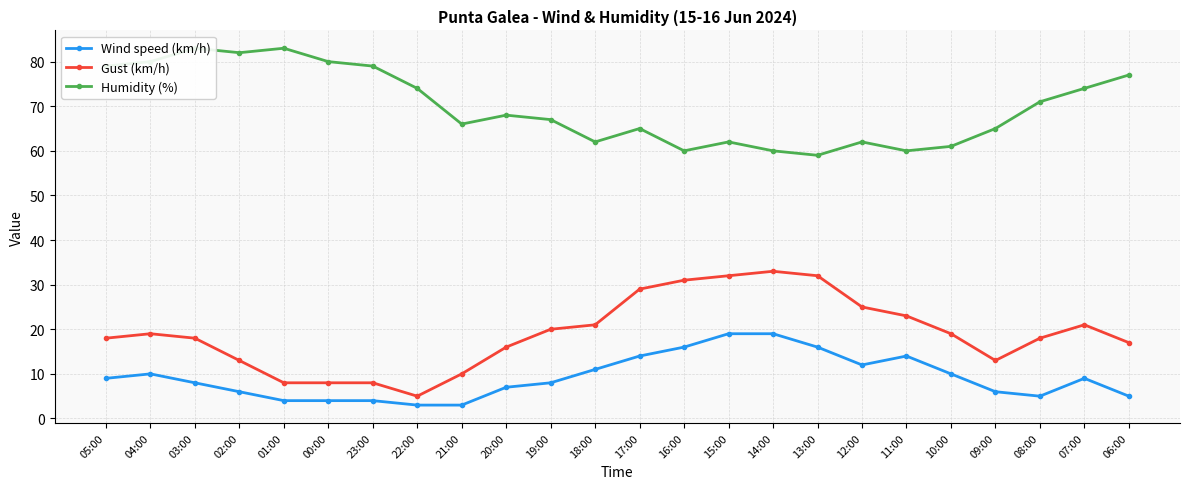

How many data points in Wind speed (km/h) are above 9?

10